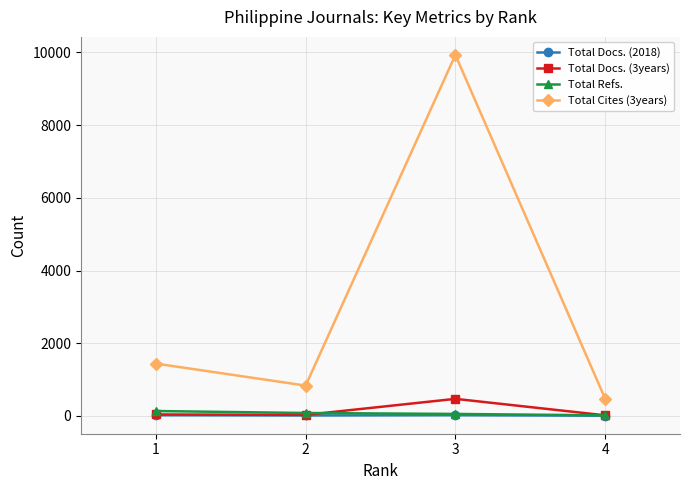

Which series changed the most between 1 and 4?

Total Cites (3years)